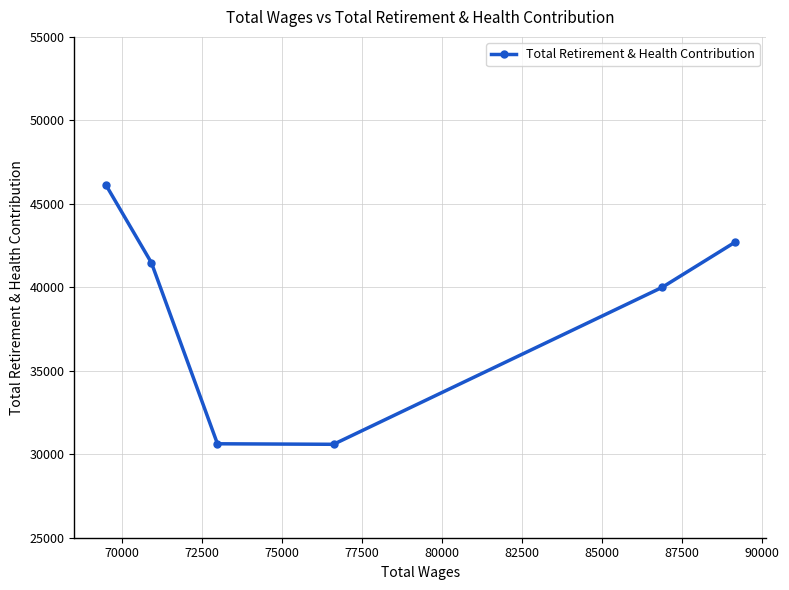

Is this an area chart (filled region under the line)?

No